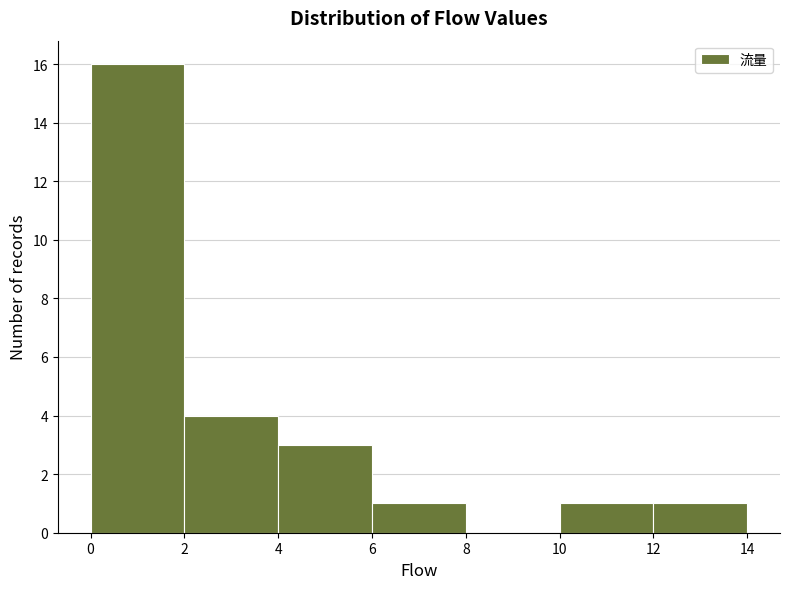

Reading left to right, transcribe this chart: for each bar, give the range it covers on the x-axis and its height. The values are not printed on the chart, so give them approximately, as read against the axis.

0 to 2: 16
2 to 4: 4
4 to 6: 3
6 to 8: 1
8 to 10: 0
10 to 12: 1
12 to 14: 1